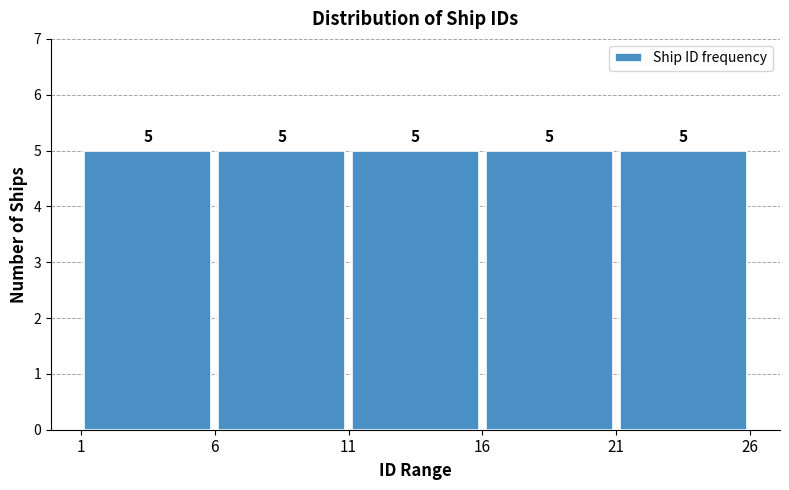

Reading left to right, list every bar in this chart as the range it spans on the x-axis followed by its height.

1 to 6: 5
6 to 11: 5
11 to 16: 5
16 to 21: 5
21 to 26: 5